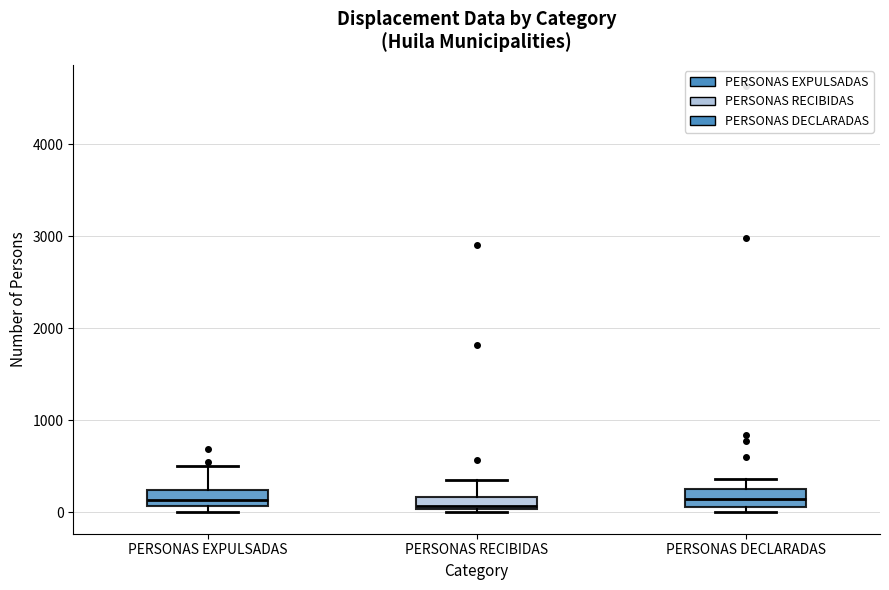

Where is the lower edge of the box for PERSONAS RECIBIDAS on the y-axis? The values are not printed on the chart, so give them approximately, as read against the axis.

0